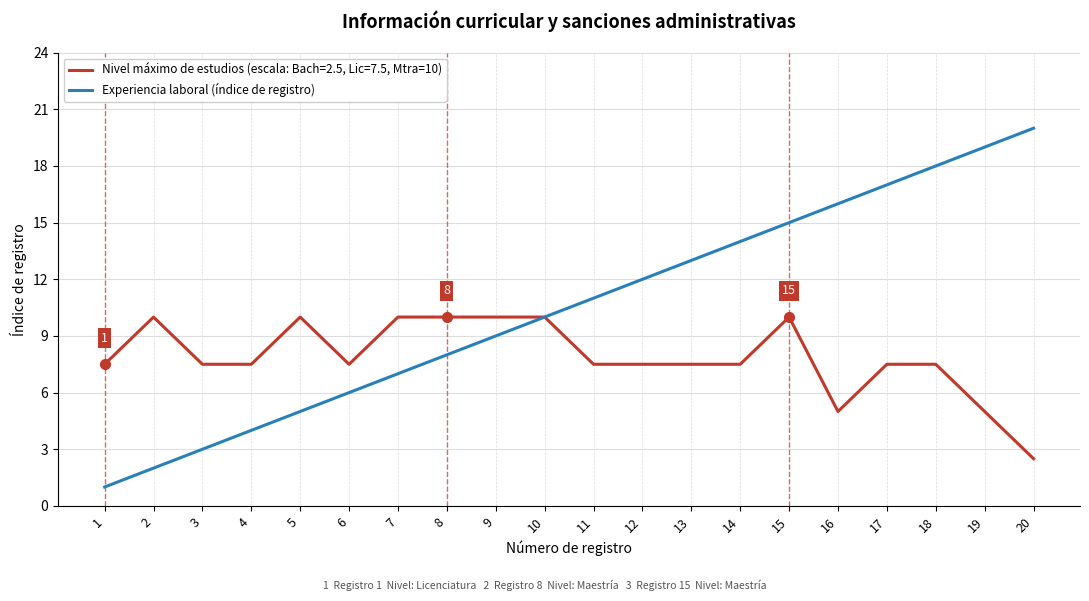

Is it true that Experiencia laboral (índice de registro) equals 7.8 at 5?

False